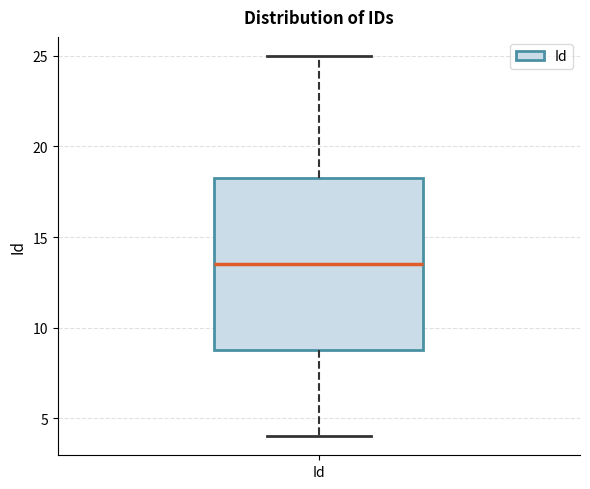

Transcribe this box plot: give where the median line is, the range the box spans, and where the two whiskers end, as read against the y-axis. The values are not printed on the chart, so give them approximately, as read against the axis.

median 13.5, box 9.0 to 18.5, whiskers 4.0 to 25.0